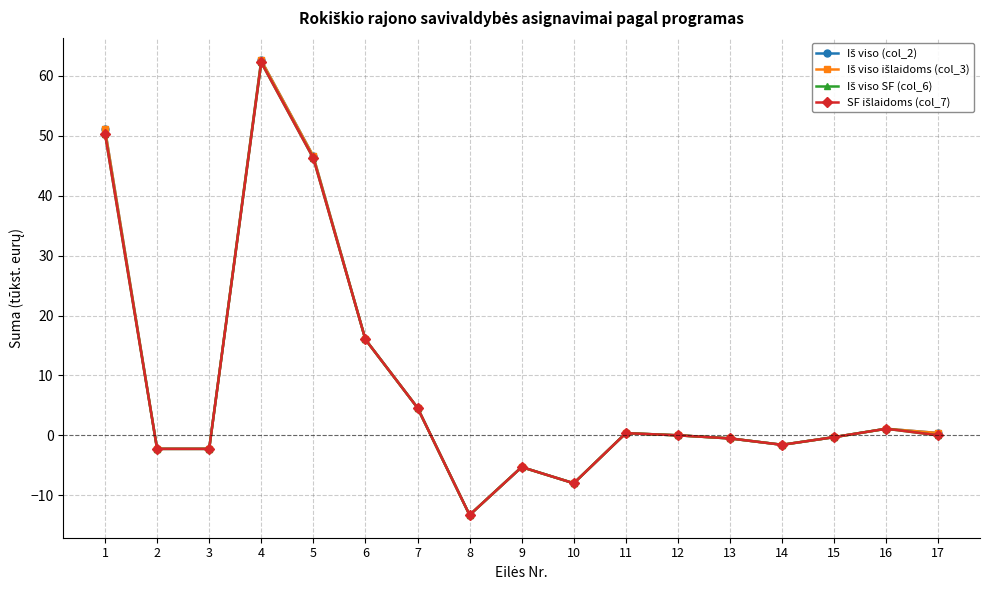

Which category has the lowest value in the Iš viso SF (col_6) series?

8